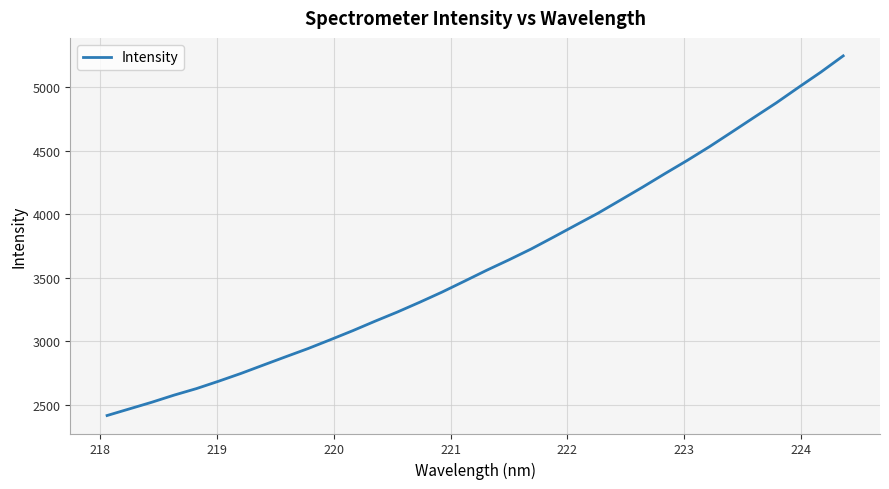

What is the difference between the maximum and minimum values?

2831.5